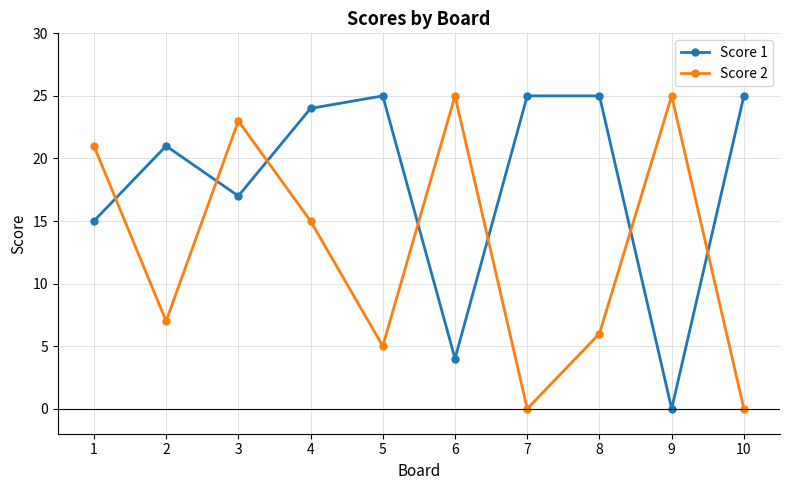

What is the difference between the maximum and second lowest values in the Score 1 series?

21